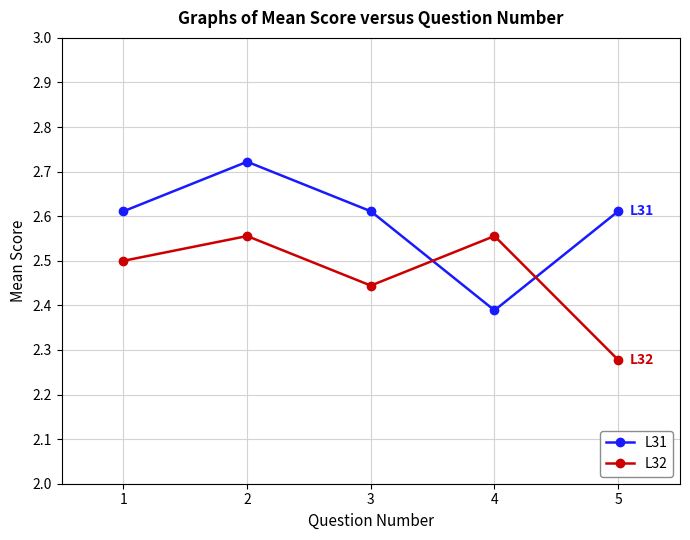

List the series in order of their peak value, highest first.

L31, L32